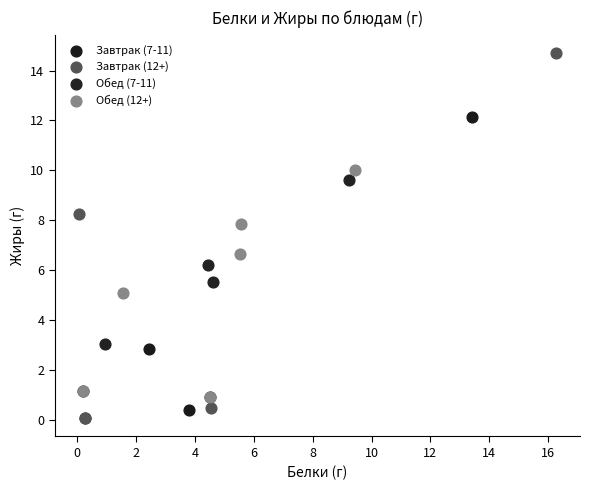

Which series has the largest Y range (max minus min)?

Завтрак (12+)